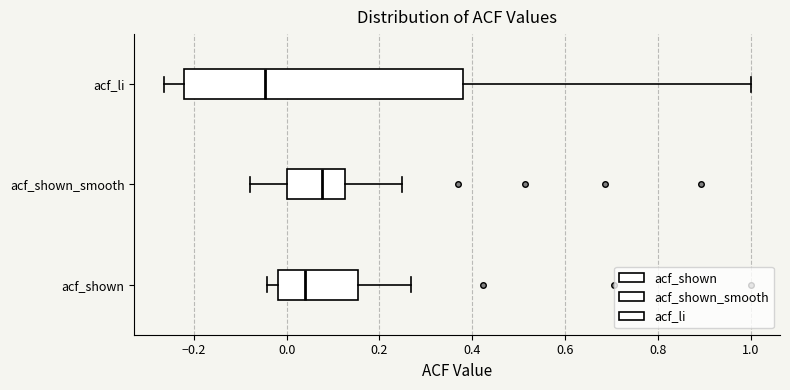

Where is the left edge of the box for acf_shown_smooth on the x-axis? The values are not printed on the chart, so give them approximately, as read against the axis.

0.00